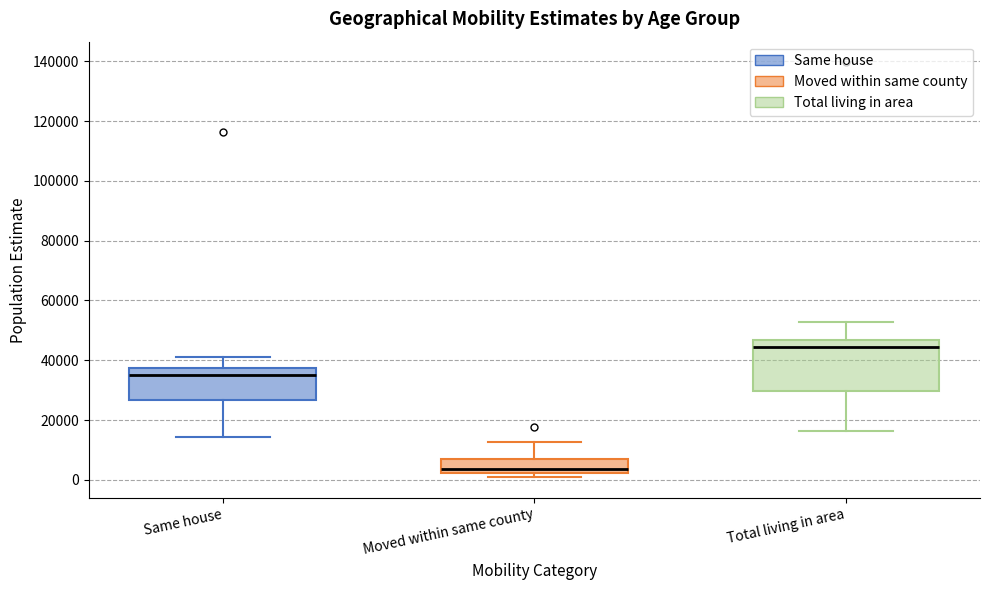

Reading left to right, transcribe this box plot: for each box, give where its median line is, the range the box spans, and where its two whiskers end, as read against the y-axis. The values are not printed on the chart, so give them approximately, as read against the axis.

Same house: median 36000, box 26000 to 38000, whiskers 14000 to 40000
Moved within same county: median 4000, box 2000 to 6000, whiskers 0 to 12000
Total living in area: median 44000, box 30000 to 46000, whiskers 16000 to 52000